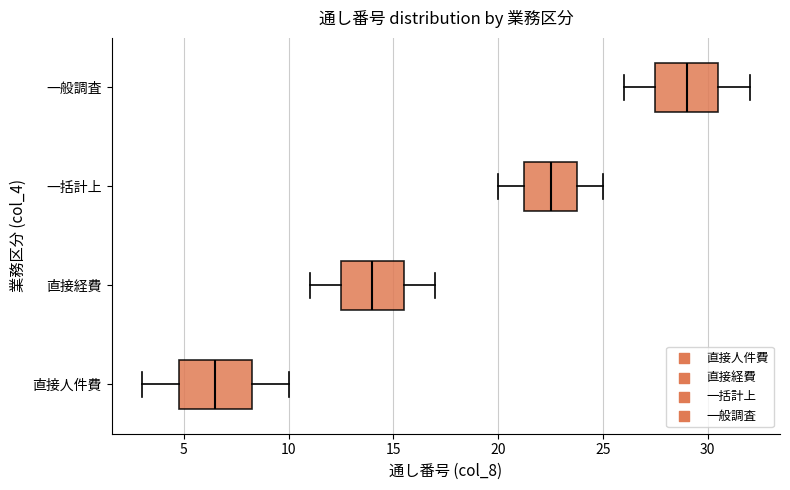

Reading bottom to top, read every box against the x-axis: the position of its median line, the range the box covers, and the ends of its whiskers. The values are not printed on the chart, so give them approximately, as read against the axis.

直接人件費: median 6.5, box 5.0 to 8.5, whiskers 3.0 to 10.0
直接経費: median 14.0, box 12.5 to 15.5, whiskers 11.0 to 17.0
一括計上: median 22.5, box 21.5 to 24.0, whiskers 20.0 to 25.0
一般調査: median 29.0, box 27.5 to 30.5, whiskers 26.0 to 32.0